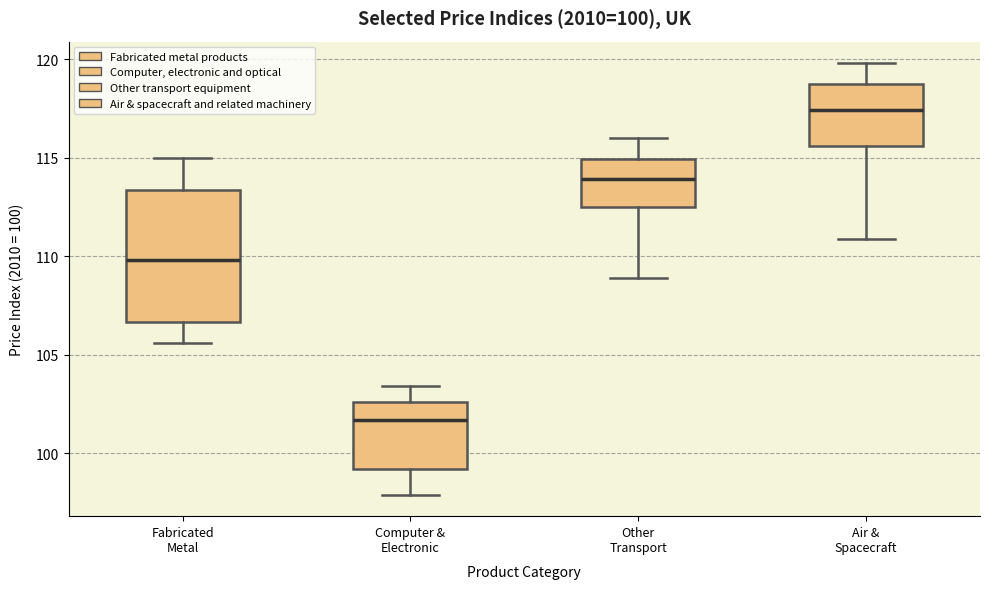

Which box is the tallest, from its lower edge to its upper edge?

Fabricated Metal